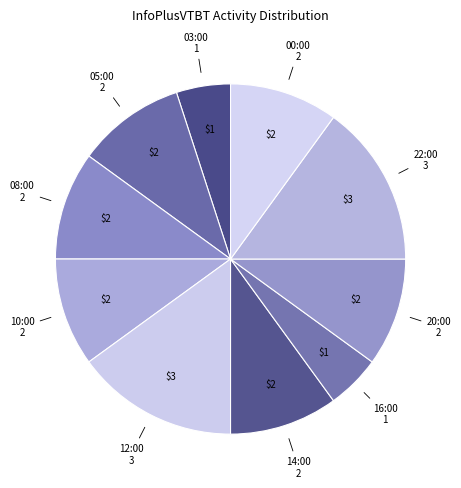

Which category has the smallest portion of the pie?

03:00